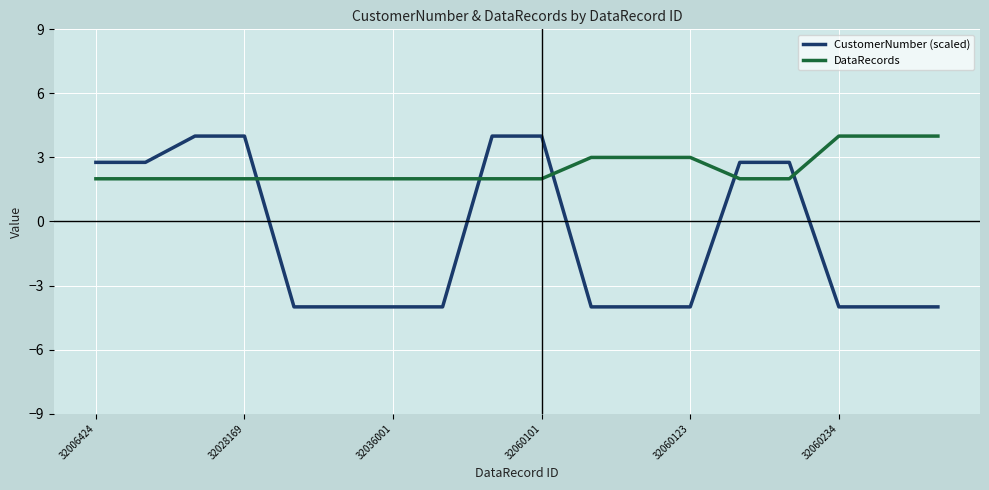

Reading left to right, transcribe all the data shown in this chart.

CustomerNumber (scaled): 2.8	2.8	4.0	4.0	-4.0	-4.0	-4.0	-4.0	4.0	4.0	-4.0	-4.0	-4.0	2.8	2.8	-4.0	-4.0	-4.0
DataRecords: 2.0	2.0	2.0	2.0	2.0	2.0	2.0	2.0	2.0	2.0	3.0	3.0	3.0	2.0	2.0	4.0	4.0	4.0